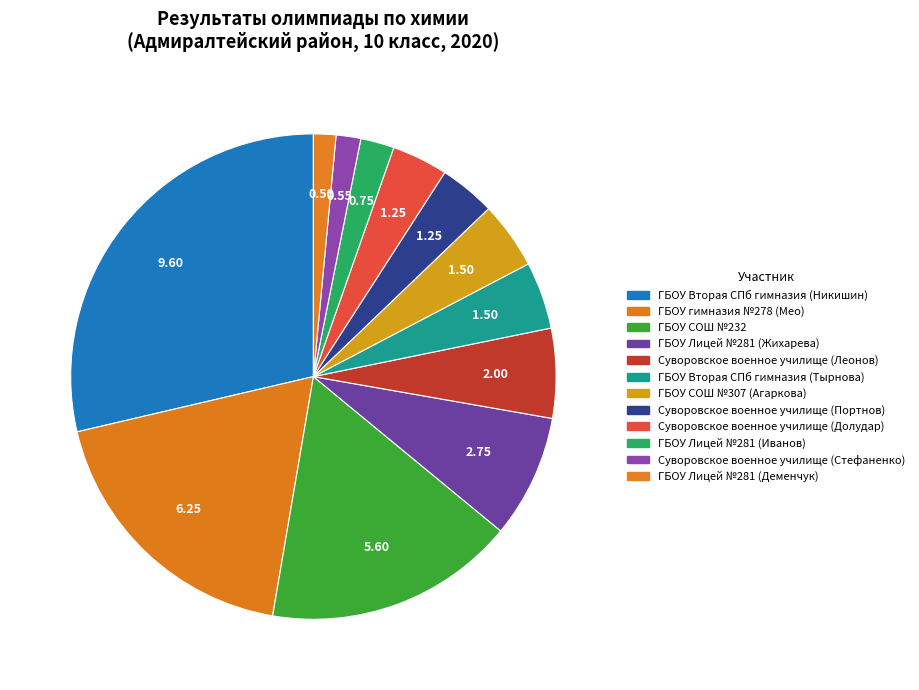

Rank the categories by value from lowest to highest.

ГБОУ Лицей №281 (Деменчук), Суворовское военное училище (Стефаненко), ГБОУ Лицей №281 (Иванов), Суворовское военное училище (Портнов), Суворовское военное училище (Долудар), ГБОУ Вторая СПб гимназия (Тырнова), ГБОУ СОШ №307 (Агаркова), Суворовское военное училище (Леонов), ГБОУ Лицей №281 (Жихарева), ГБОУ СОШ №232, ГБОУ гимназия №278 (Мео), ГБОУ Вторая СПб гимназия (Никишин)